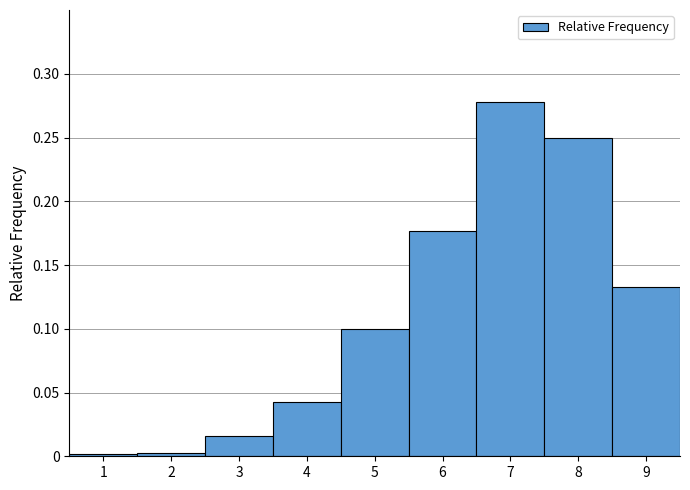

Reading left to right, transcribe this chart: for each bar, give the range it covers on the x-axis and its height. The values are not printed on the chart, so give them approximately, as read against the axis.

0.5 to 1.5: under 0.005
1.5 to 2.5: under 0.005
2.5 to 3.5: 0.015
3.5 to 4.5: 0.045
4.5 to 5.5: 0.100
5.5 to 6.5: 0.175
6.5 to 7.5: 0.280
7.5 to 8.5: 0.250
8.5 to 9.5: 0.135